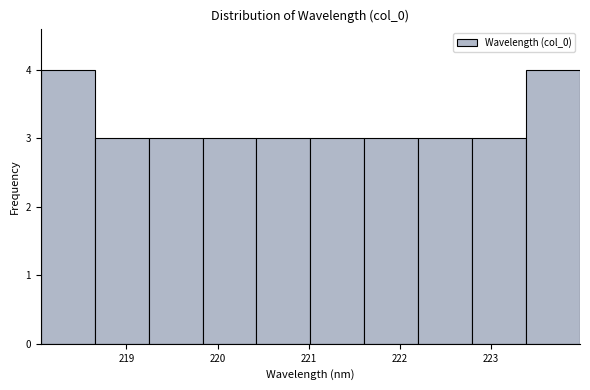

What is the height of the bar covering 219.2 to 219.8 on the x-axis? Neither the bar edges nor the heights are printed on the chart, so give them approximately, as read against the axes.

3